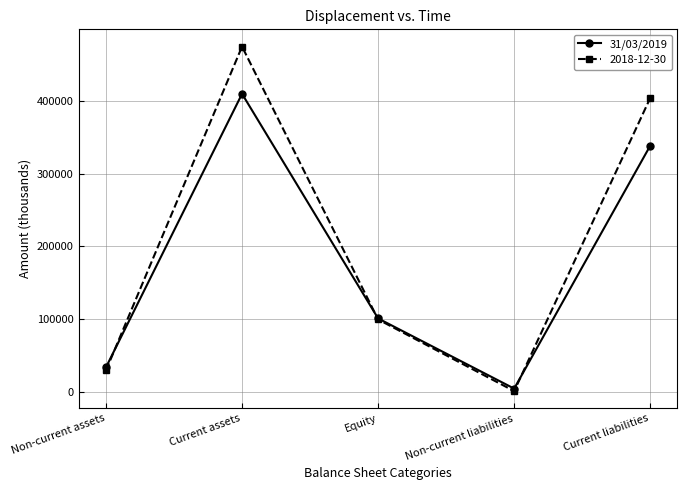

List the series in order of their overall mean, lowest first.

31/03/2019, 2018-12-30